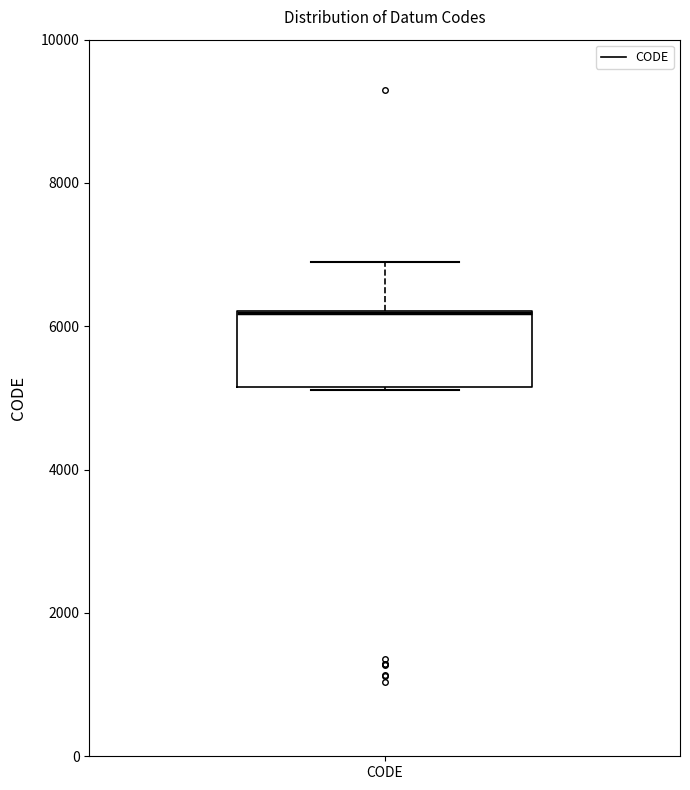

Read this box plot against the y-axis: the position of the median line, the range covered by the box, and the ends of both whiskers. The values are not printed on the chart, so give them approximately, as read against the axis.

median 6200 (drawn on the box's upper edge), box 5200 to 6200, whiskers 5200 to 7000